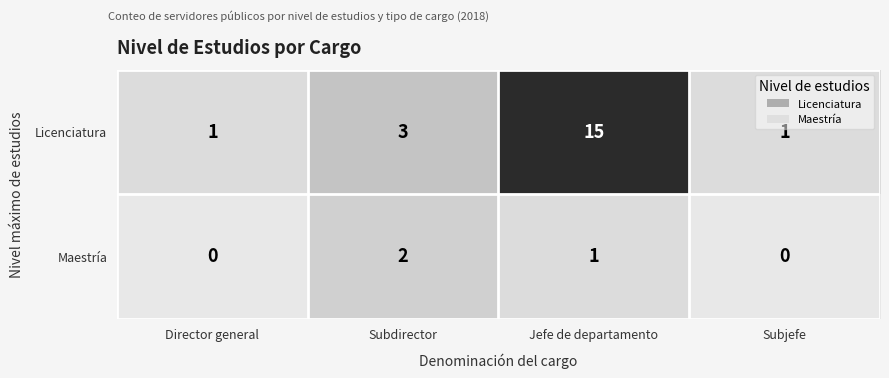

How many series are shown in this chart?

2